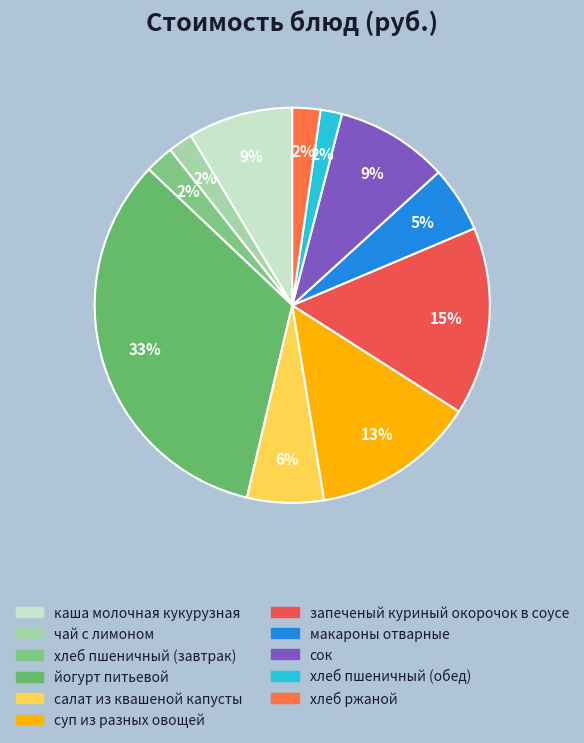

Rank the categories by value from lowest to highest.

хлеб пшеничный (обед), чай с лимоном, хлеб ржаной, хлеб пшеничный (завтрак), макароны отварные, салат из квашеной капусты, каша молочная кукурузная, сок, суп из разных овощей, запеченый куриный окорочок в соусе, йогурт питьевой